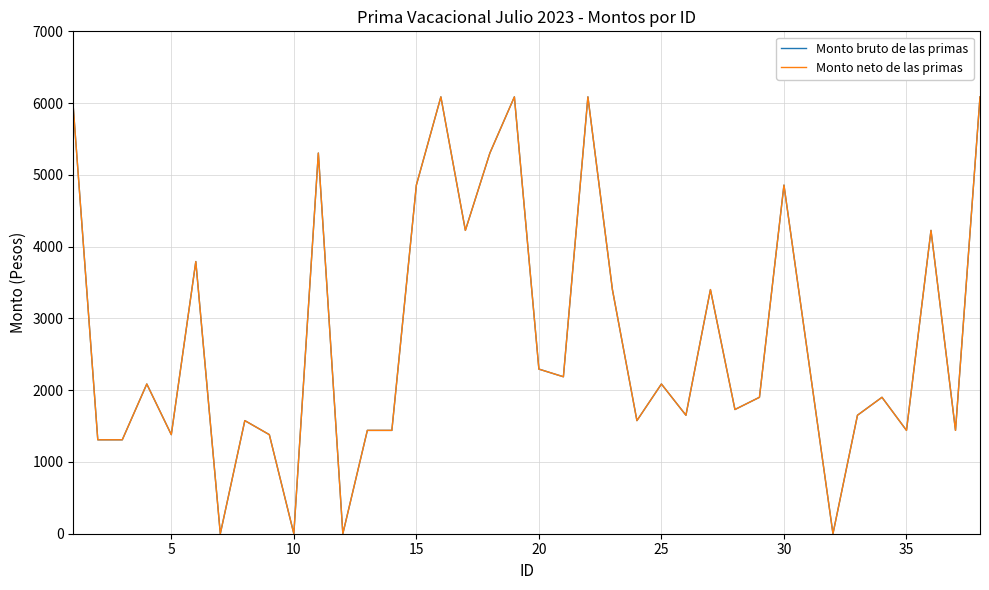

Is this an area chart (filled region under the line)?

No